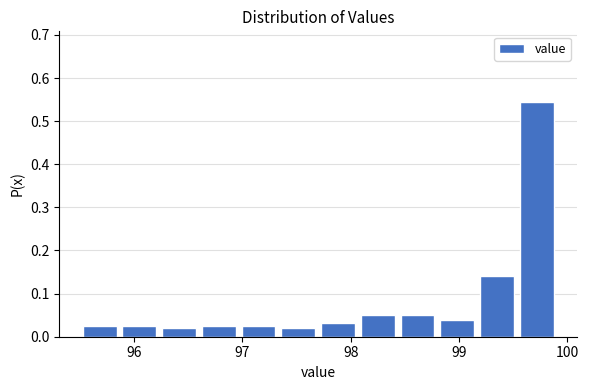

Read against the x-axis, roughly where is the centre of the tallest bar?

99.7